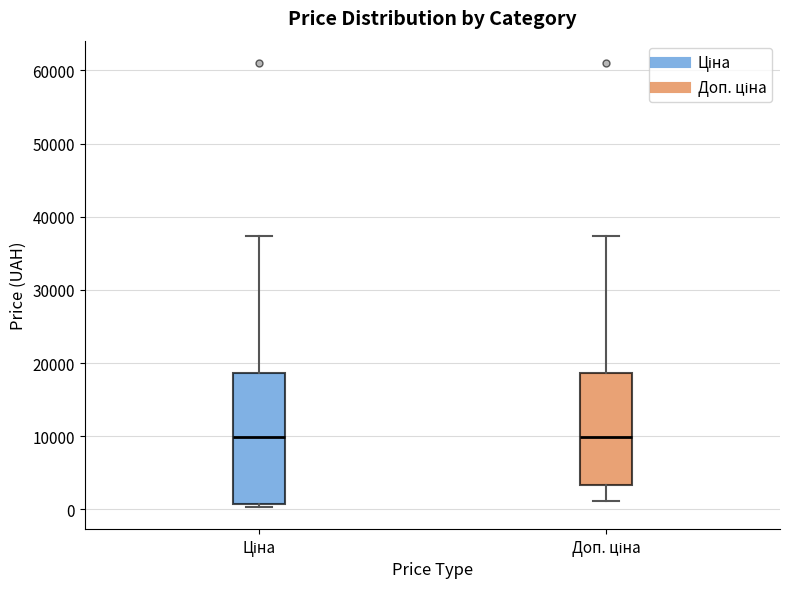

Which box is the tallest, from its lower edge to its upper edge?

Ціна